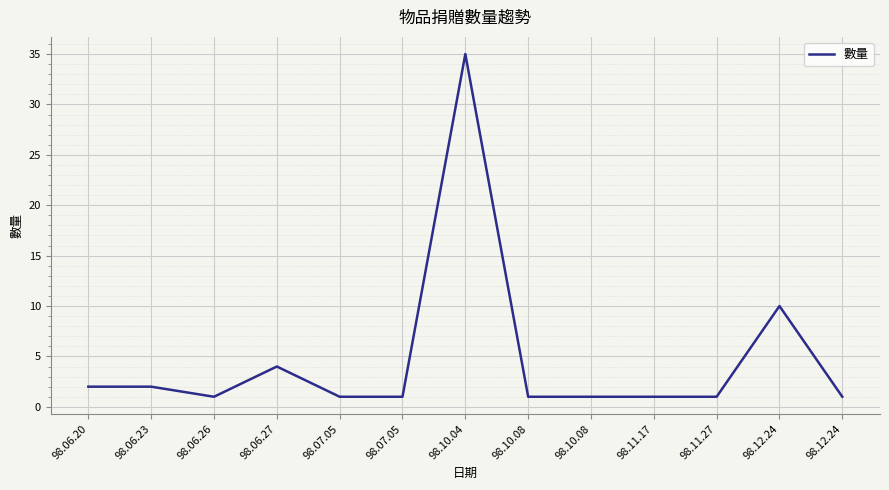

Does the chart display data point markers on the line(s)?

No